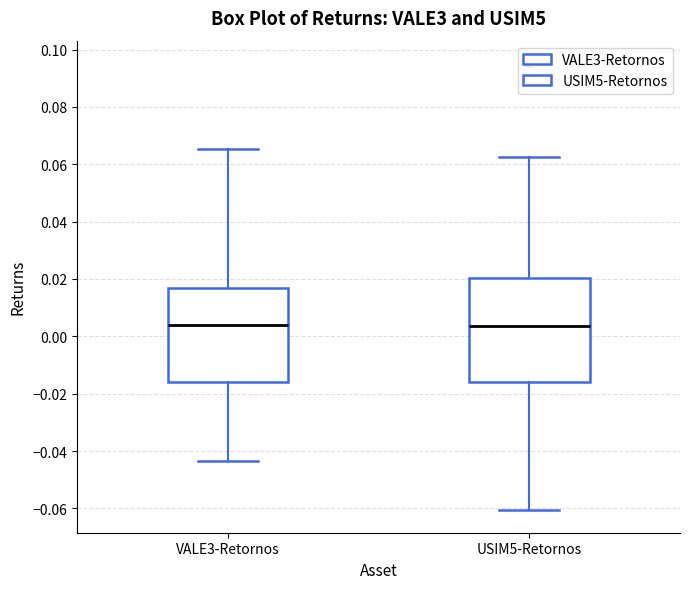

Which box is the tallest, from its lower edge to its upper edge?

USIM5-Retornos